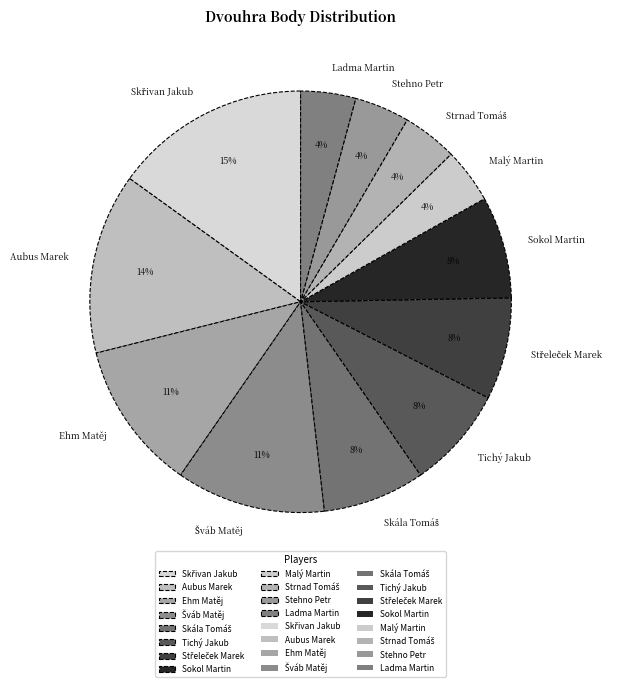

Combined, do Tichý Jakub and Ladma Martin account for over 50%?

No